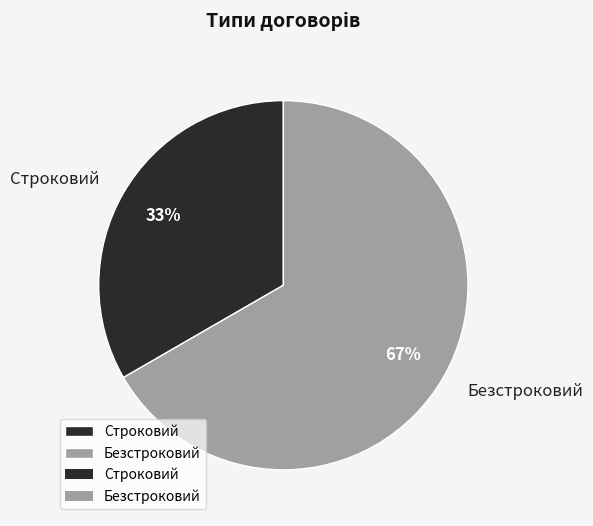

What is the smallest slice in the pie chart?

Строковий